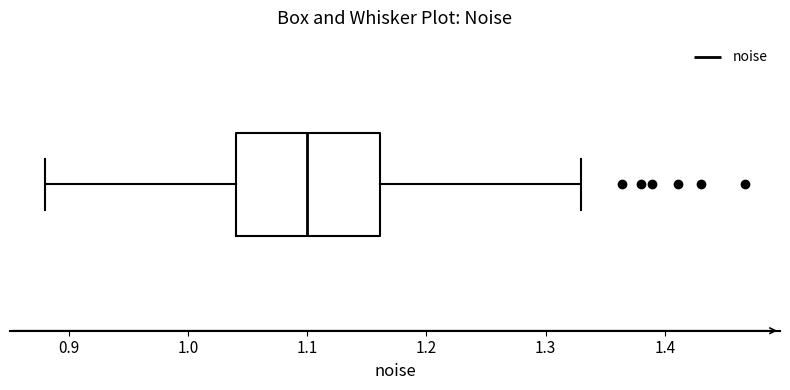

Read this box plot against the x-axis: the position of the median line, the range covered by the box, and the ends of both whiskers. The values are not printed on the chart, so give them approximately, as read against the axis.

median 1.10, box 1.04 to 1.16, whiskers 0.88 to 1.33